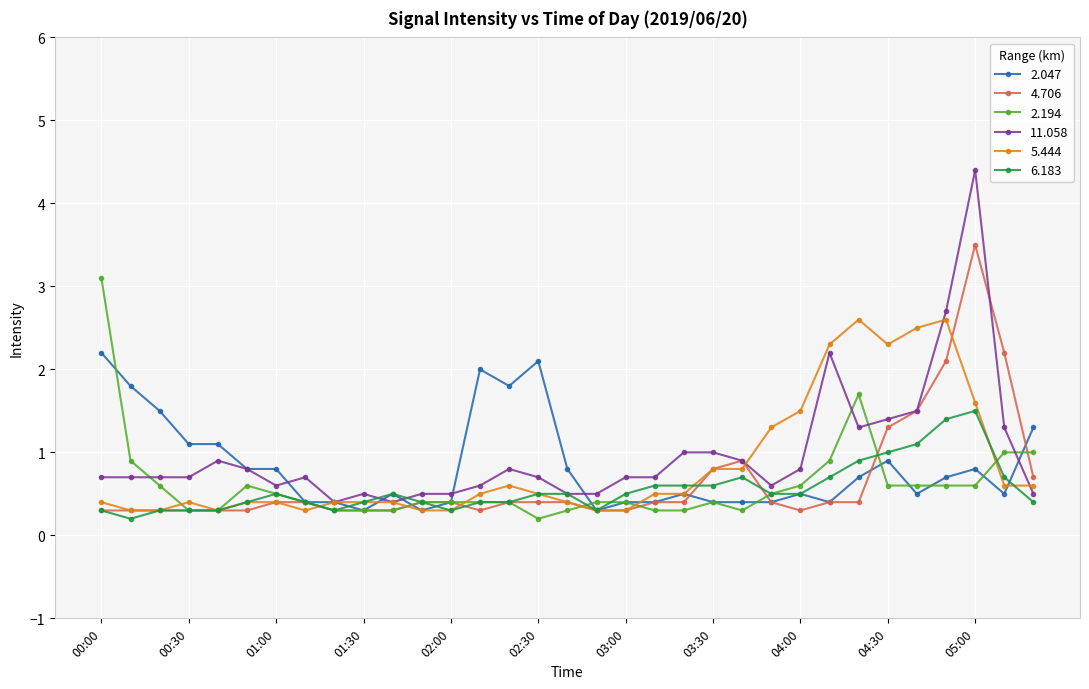

What is the maximum value shown in the chart?

4.4